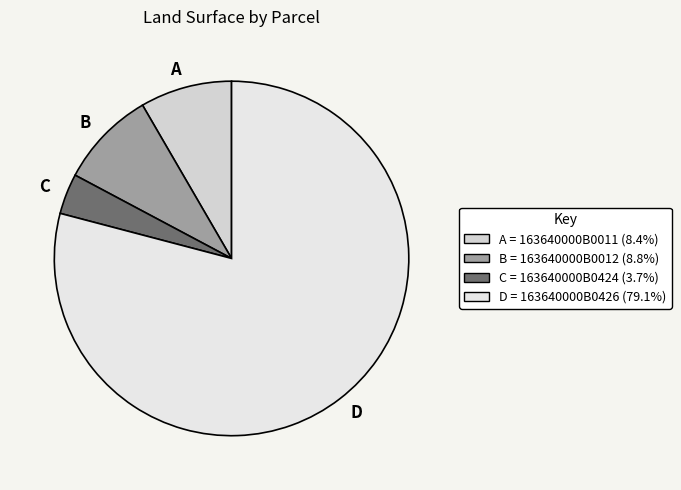

How many segments does this pie chart have?

4